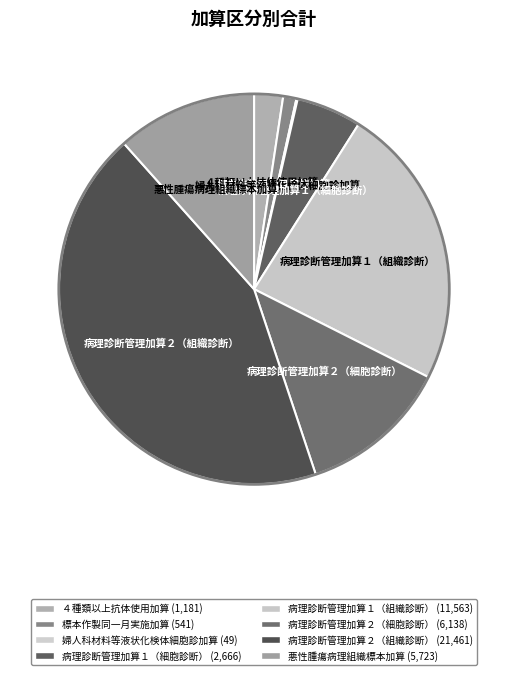

To the nearest percent, what is the difference between the largest and smallest slice percentages?

43%